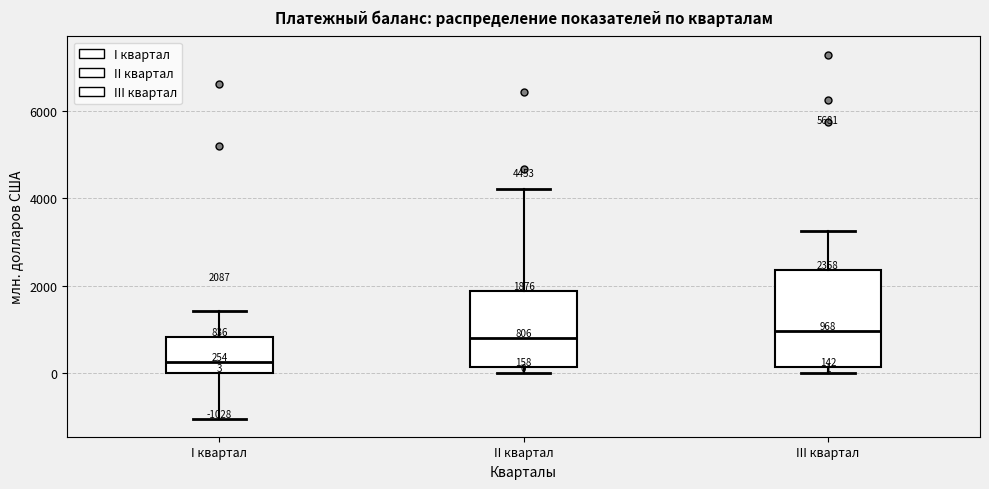

Which box is the tallest, from its lower edge to its upper edge?

III квартал